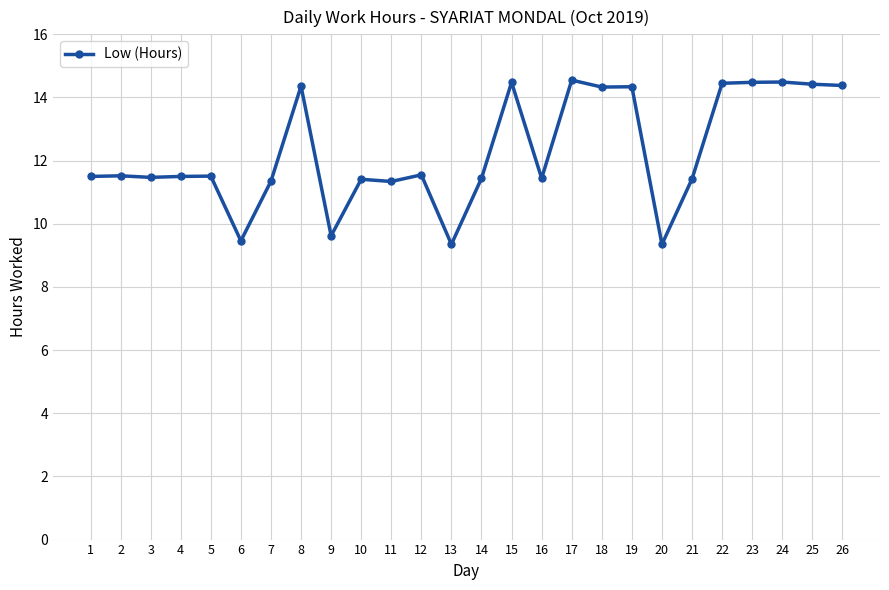

Count the number of categories in the chart.

26